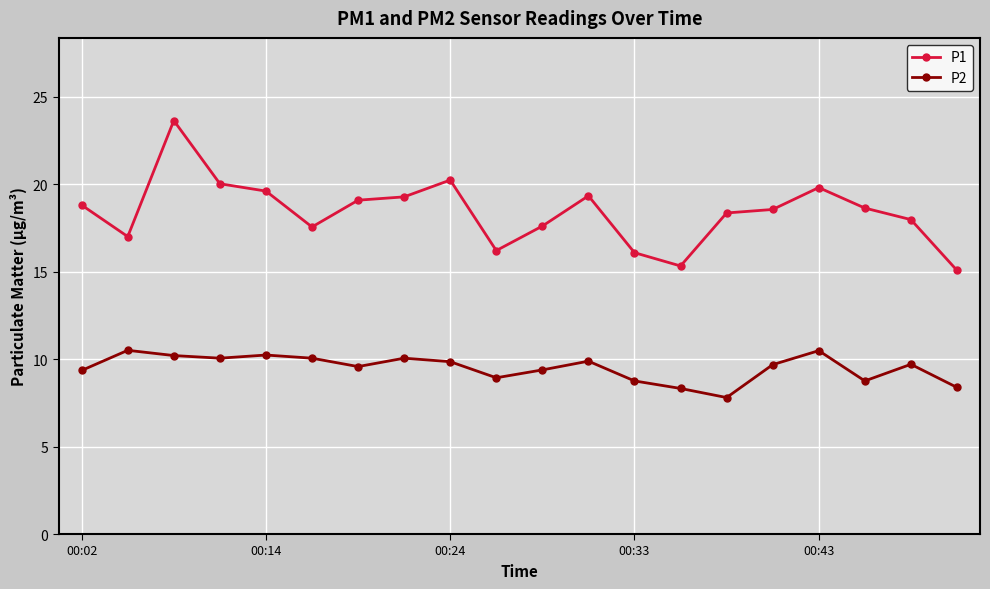

Which series has the largest total across all categories?

P1